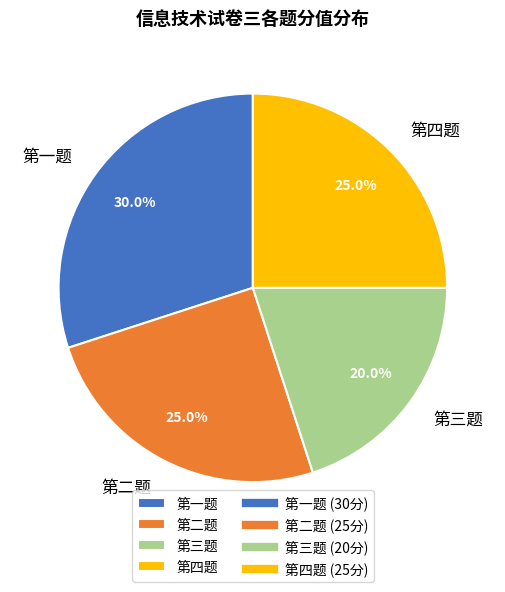

To the nearest percent, what portion does 第一题 represent?

30%